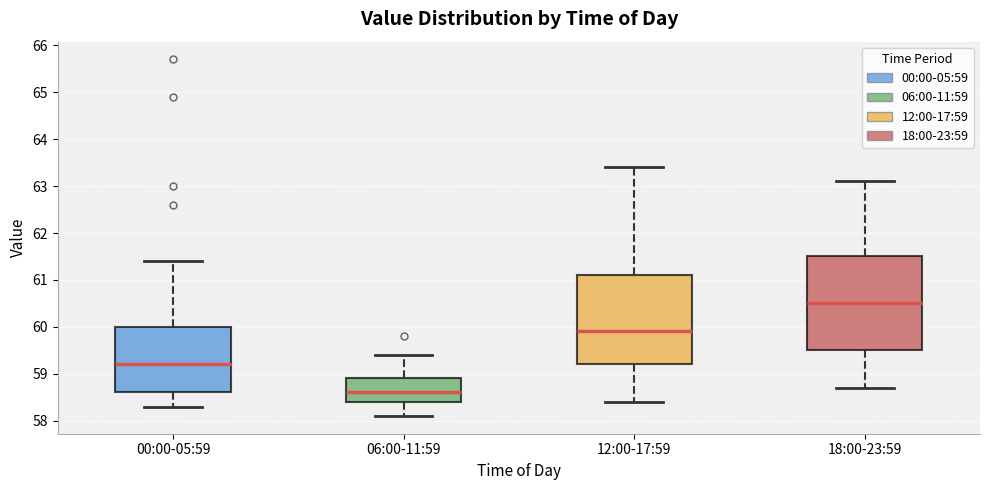

Reading left to right, transcribe this box plot: for each box, give where its median line is, the range the box spans, and where its two whiskers end, as read against the y-axis. The values are not printed on the chart, so give them approximately, as read against the axis.

00:00-05:59: median 59.2, box 58.6 to 60.0, whiskers 58.3 to 61.4
06:00-11:59: median 58.6, box 58.4 to 58.9, whiskers 58.1 to 59.4
12:00-17:59: median 59.9, box 59.2 to 61.1, whiskers 58.4 to 63.4
18:00-23:59: median 60.5, box 59.5 to 61.5, whiskers 58.7 to 63.1